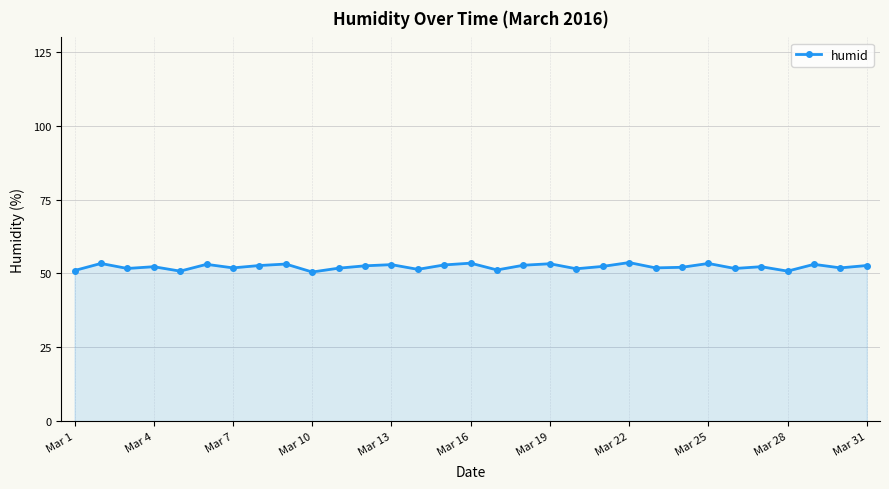

What is the value of the 20th point from the left?

51.6